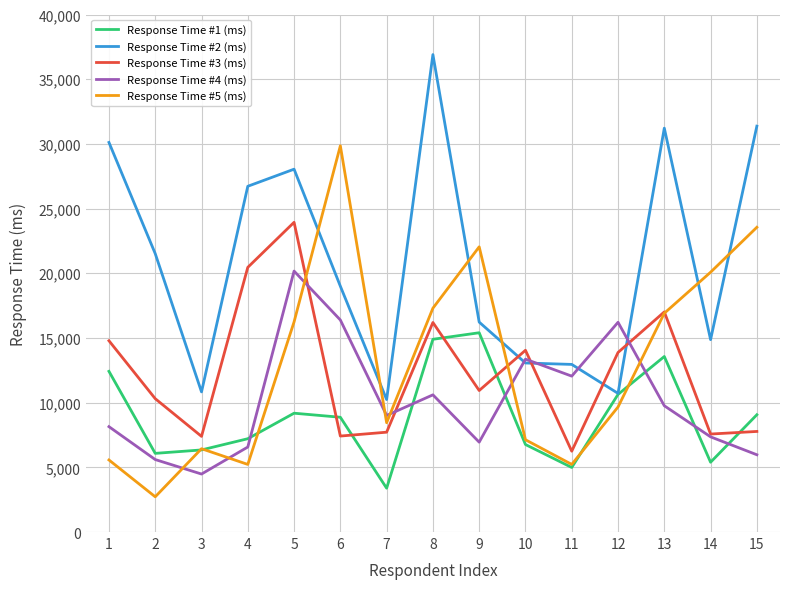

The value of Response Time #1 (ms) at 15 is 11944. True or false?

False